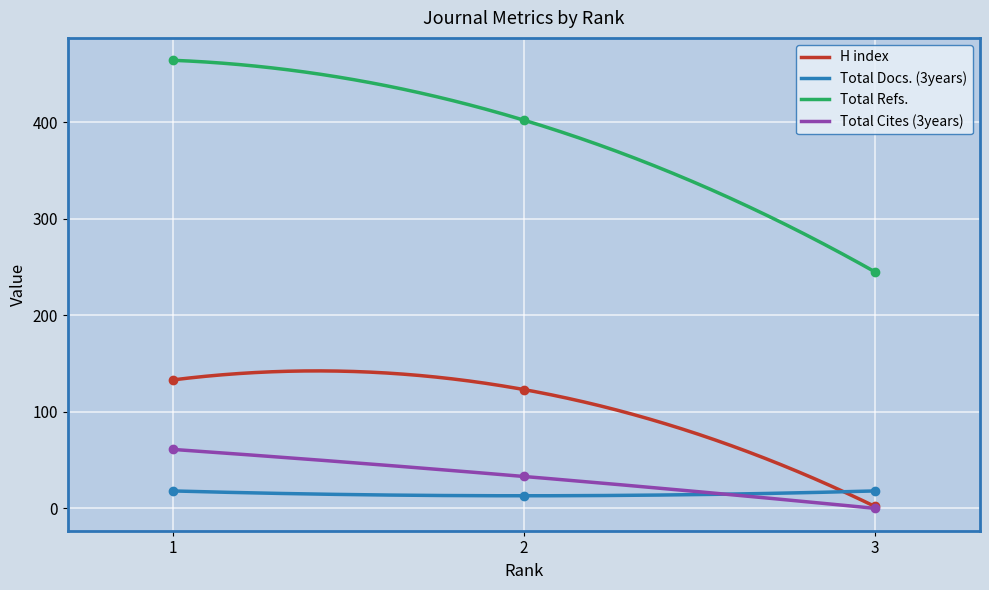

What are all the series names shown in the legend?

H index, Total Docs. (3years), Total Refs., Total Cites (3years)